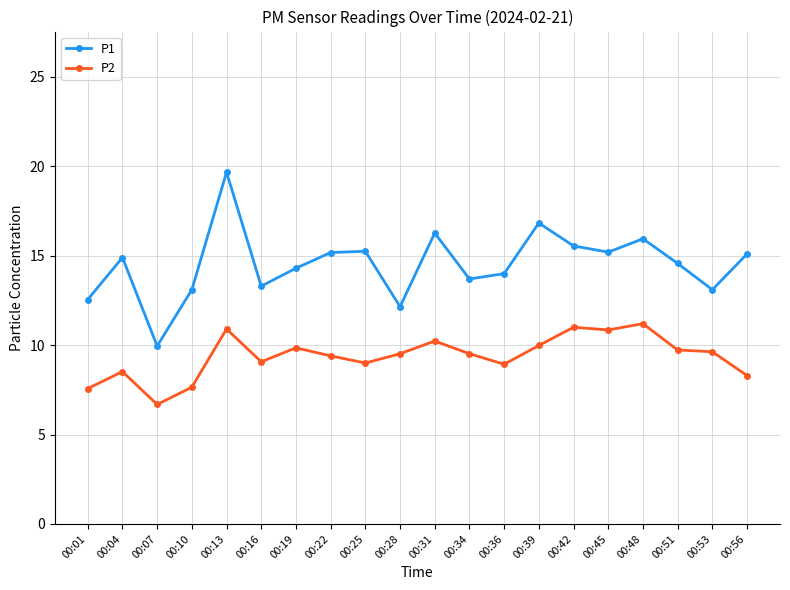

At which category does the chart reach its minimum across all series?

00:07